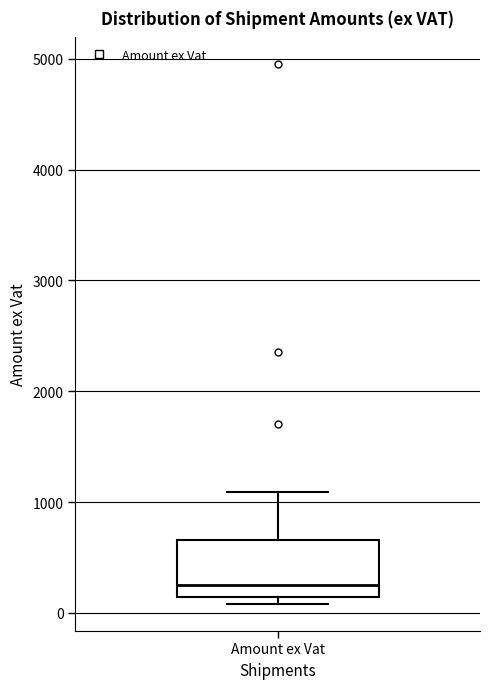

Read this box plot against the y-axis: the position of the median line, the range covered by the box, and the ends of both whiskers. The values are not printed on the chart, so give them approximately, as read against the axis.

median 300, box 100 to 700, whiskers 100 (just below the box's lower edge) to 1100